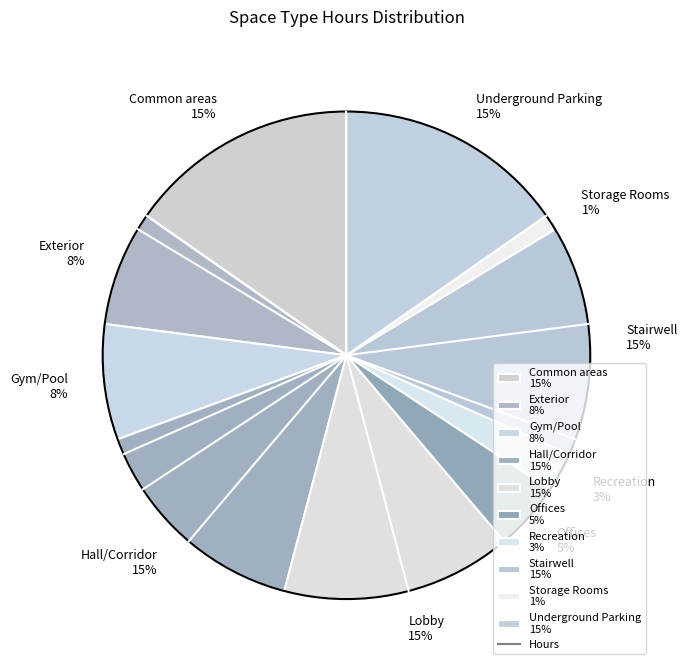

True or false: Recreation 3% accounts for 9% of the total.

False